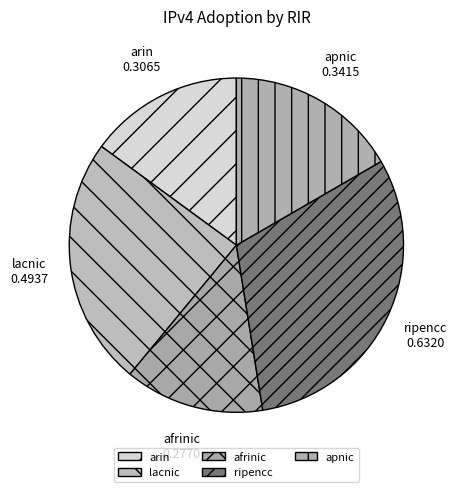

Which category has the biggest portion of the pie?

ripencc